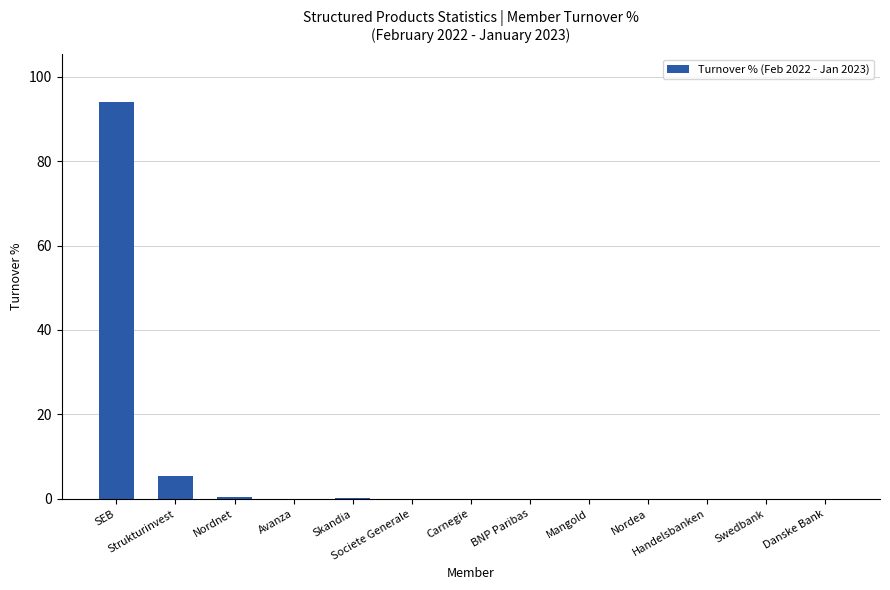

What is the average value?

7.7